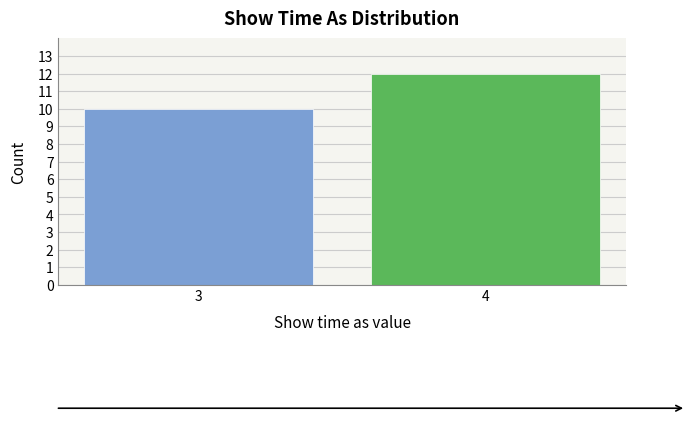

Reading left to right, extract all data points from this chart.

10	12